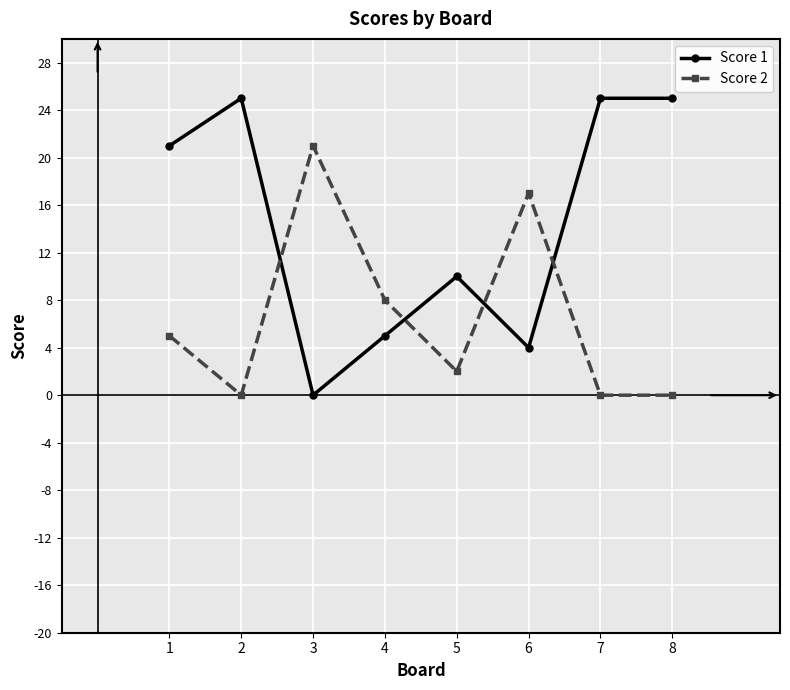

Does the chart have visible grid lines?

Yes